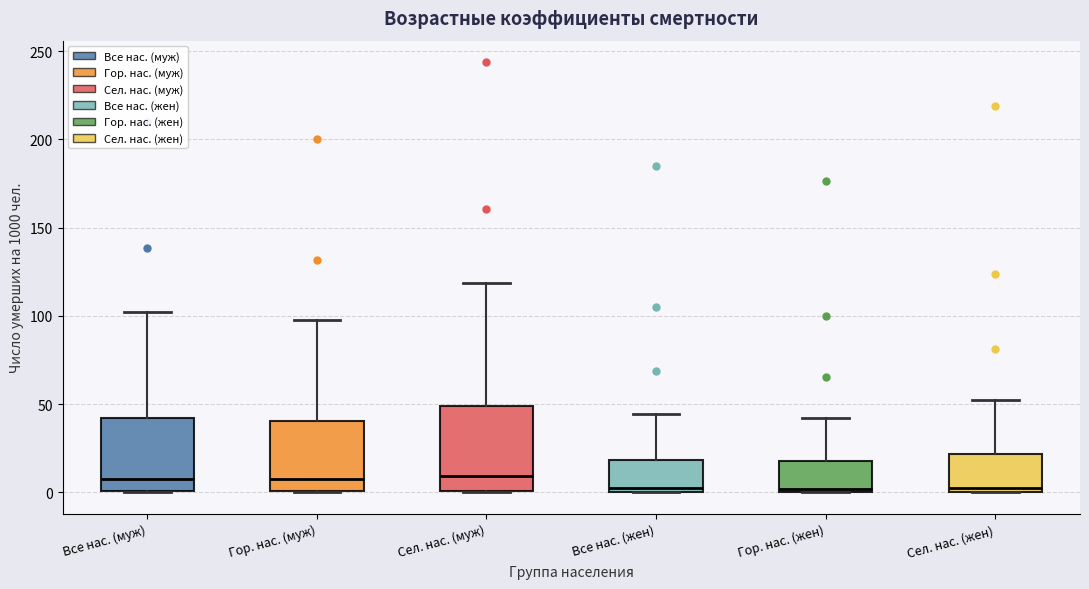

Reading left to right, read every box against the y-axis: the position of its median line, the range the box covers, and the ends of its whiskers. The values are not printed on the chart, so give them approximately, as read against the axis.

Все нас. (муж): median 10, box 0 to 40, whiskers 0 to 100
Гор. нас. (муж): median 5, box 0 to 40, whiskers 0 to 100
Сел. нас. (муж): median 10, box 0 to 50, whiskers 0 to 120
Все нас. (жен): median 0 (just above the box's lower edge), box 0 to 20, whiskers 0 to 45
Гор. нас. (жен): median 0 (just above the box's lower edge), box 0 to 20, whiskers 0 to 40
Сел. нас. (жен): median 5, box 0 to 20, whiskers 0 to 50